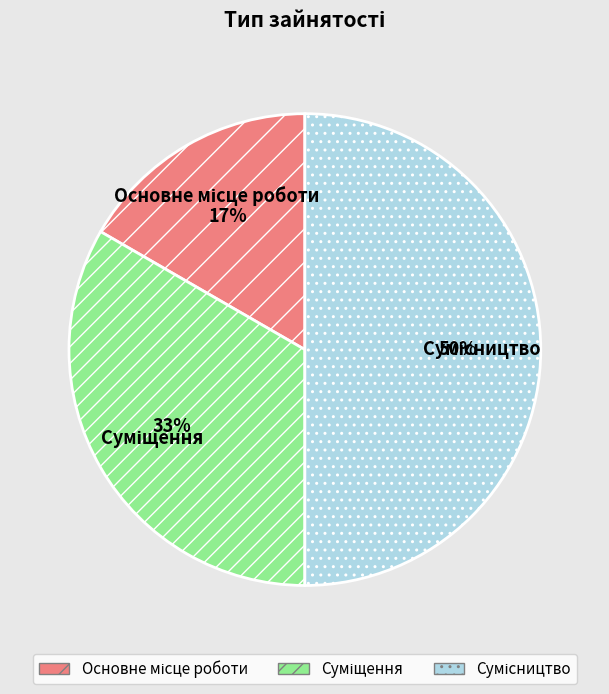

To the nearest percent, what is the average slice percentage?

33%